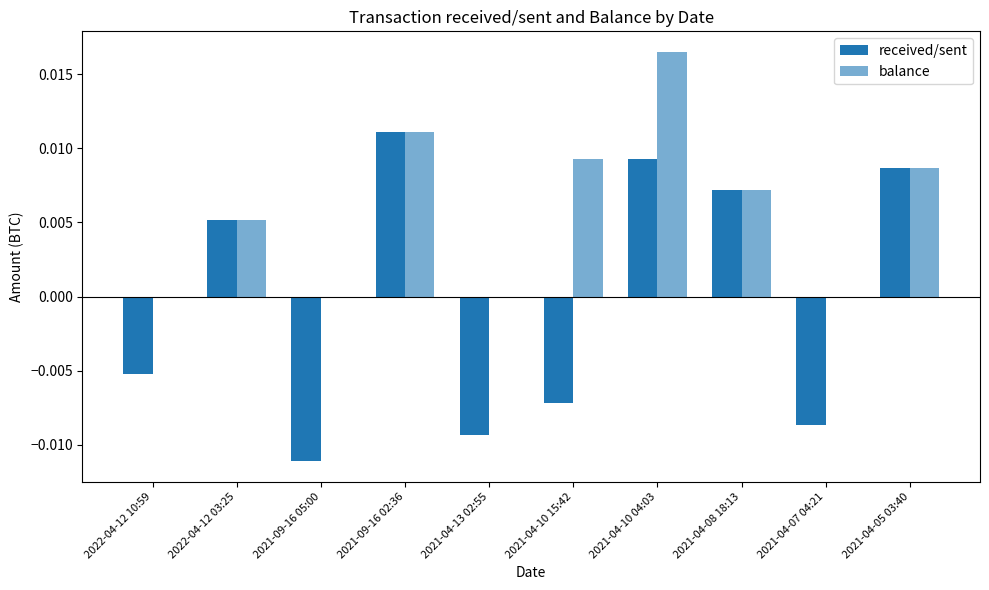

Reading left to right, list all the values displayed in this chart.

received/sent: 2022-04-12 10:59=-0.0	2022-04-12 03:25=0.0	2021-09-16 05:00=-0.0	2021-09-16 02:36=0.0	2021-04-13 02:55=-0.0	2021-04-10 15:42=-0.0	2021-04-10 04:03=0.0	2021-04-08 18:13=0.0	2021-04-07 04:21=-0.0	2021-04-05 03:40=0.0
balance: 2022-04-12 10:59=0.0	2022-04-12 03:25=0.0	2021-09-16 05:00=0.0	2021-09-16 02:36=0.0	2021-04-13 02:55=0.0	2021-04-10 15:42=0.0	2021-04-10 04:03=0.0	2021-04-08 18:13=0.0	2021-04-07 04:21=0.0	2021-04-05 03:40=0.0